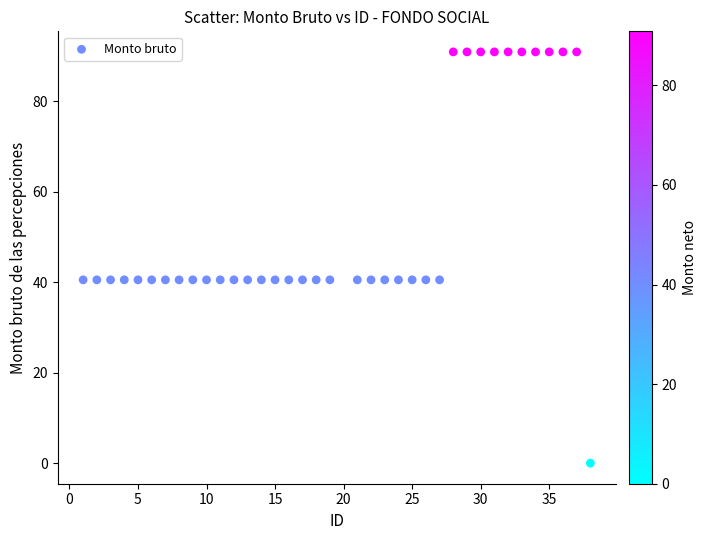

What is the range of X values (max minus min)?

37.0